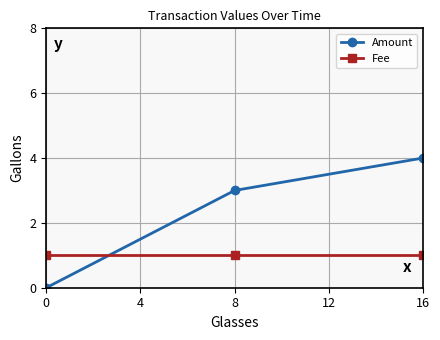

Which series has the largest range (max minus min)?

Amount